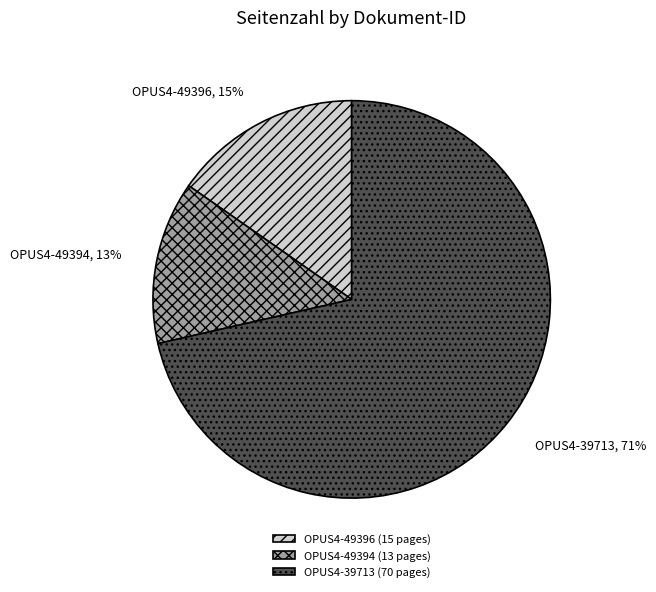

Do OPUS4-39713 and OPUS4-49396 together represent more than half of the pie?

Yes